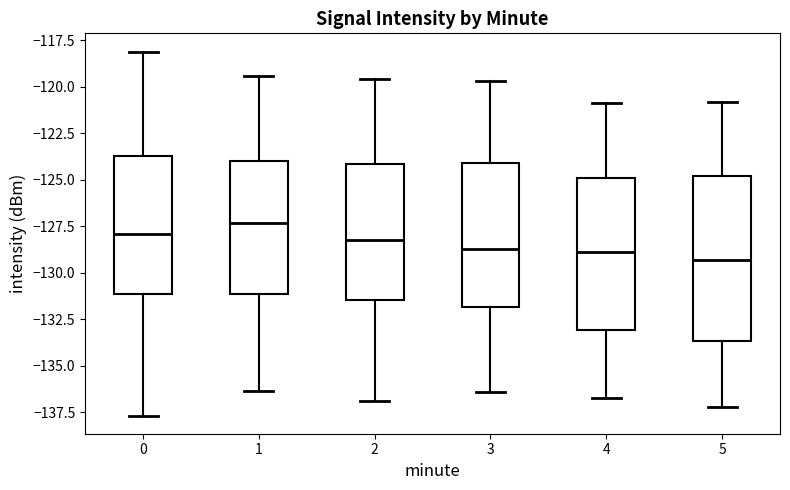

Comparing the boxes themselves (not the whiskers), which one is the tallest?

5